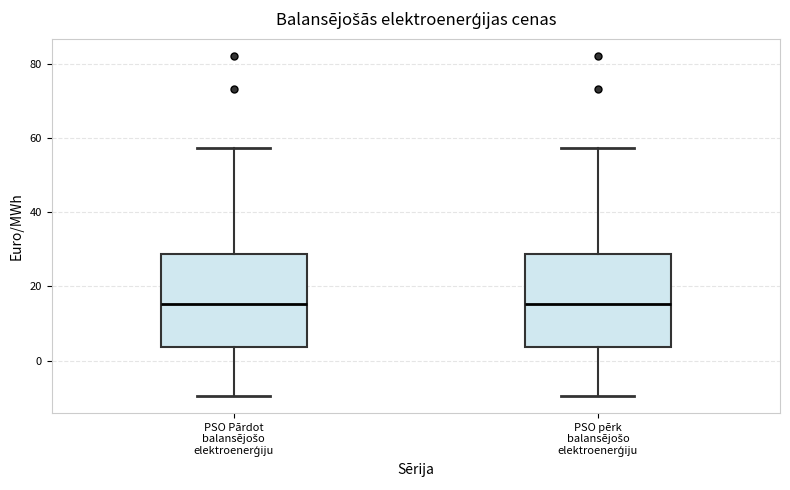

Where does the median line of the box for PSO Pārdot balansējošo elektroenerģiju sit on the y-axis? The values are not printed on the chart, so give them approximately, as read against the axis.

16